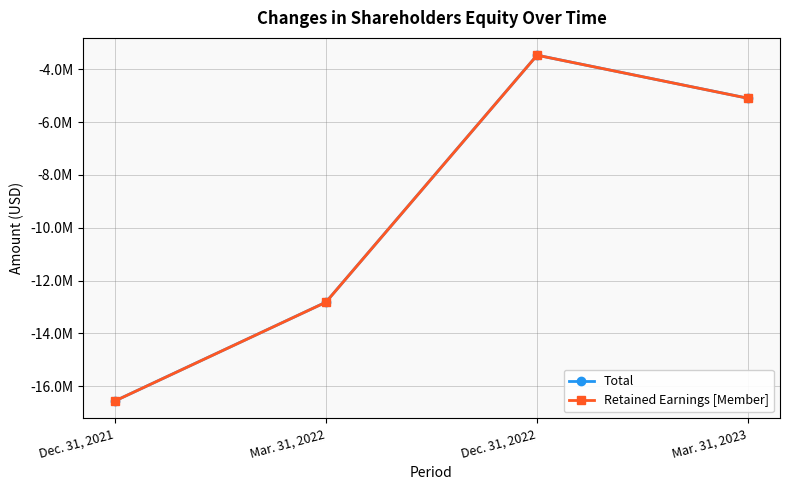

In Retained Earnings [Member], how many points are higher than both neighbors (excluding endpoints)?

1